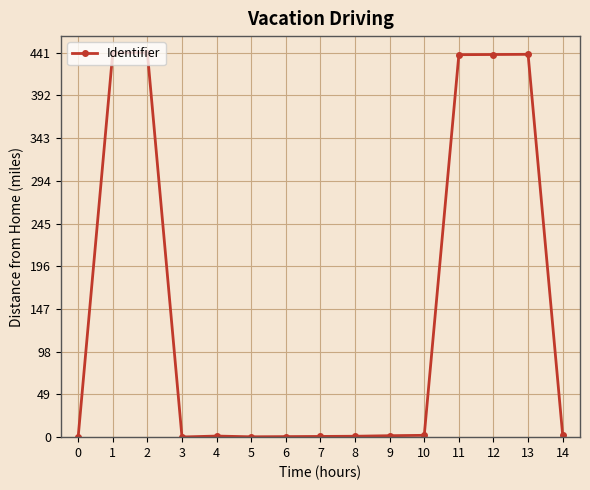

At which label does the data first exceed 1?

1